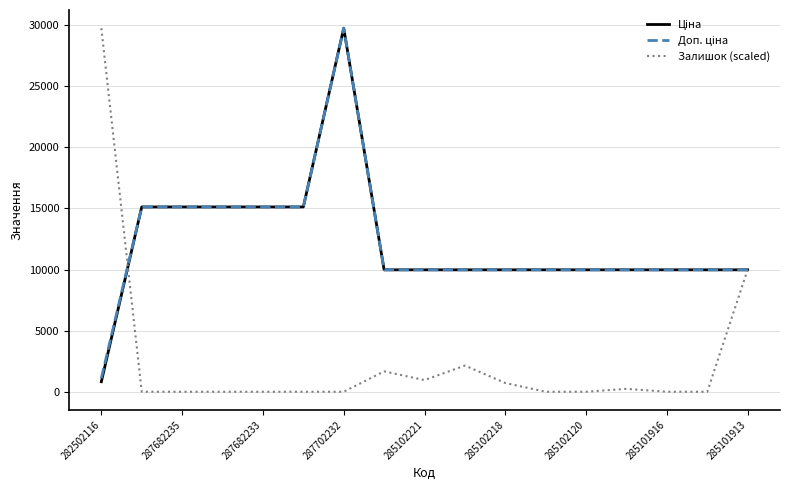

Is this an area chart (filled region under the line)?

No